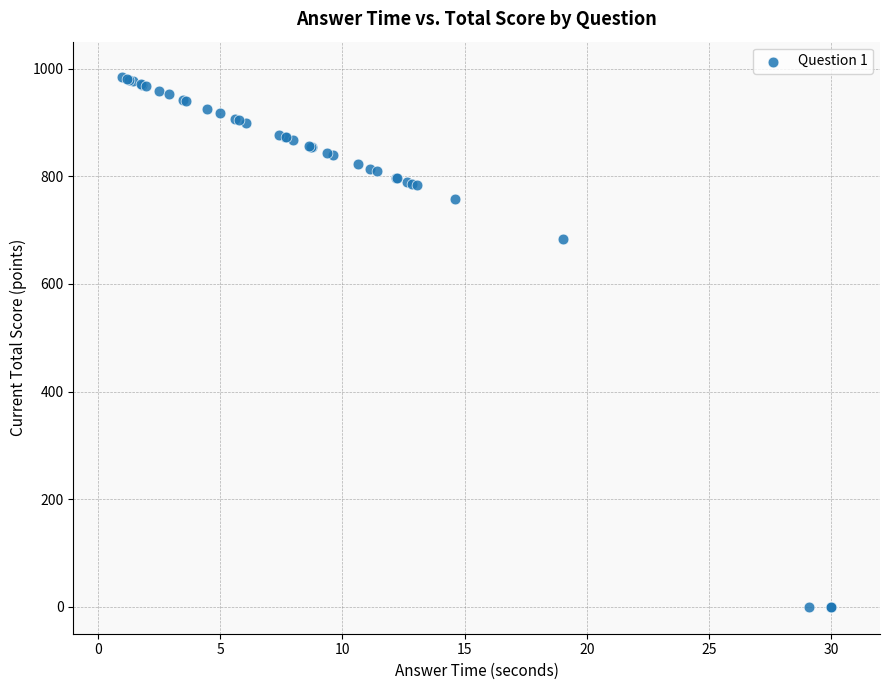

What Y value in the scatter plot is closest to 492?

683